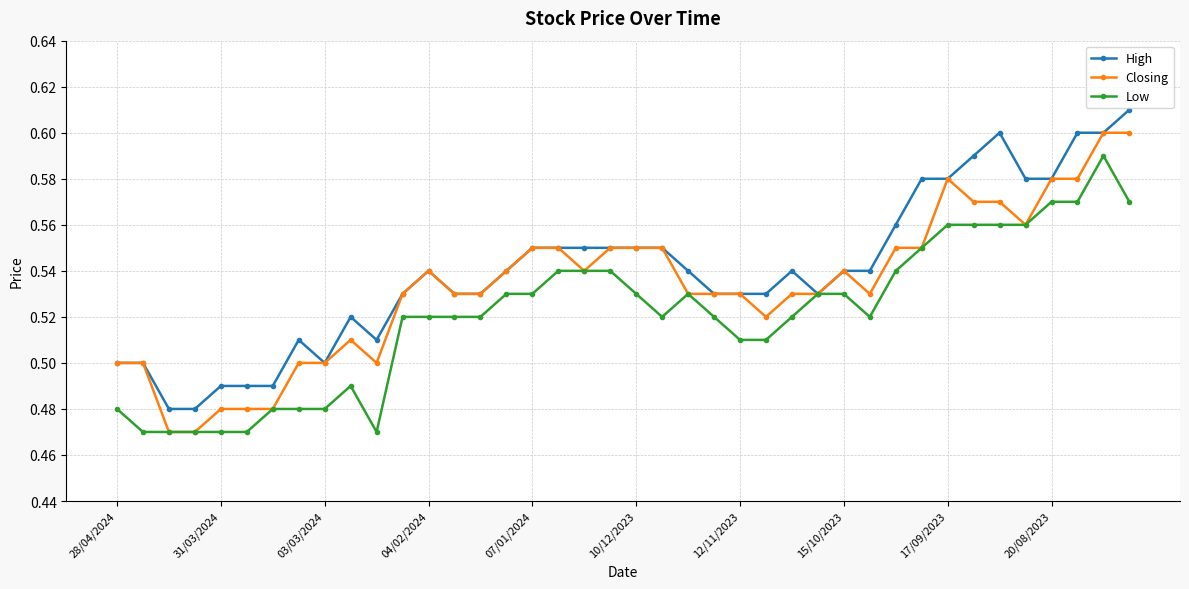

At how many categories does at least one series exceed 0?

40